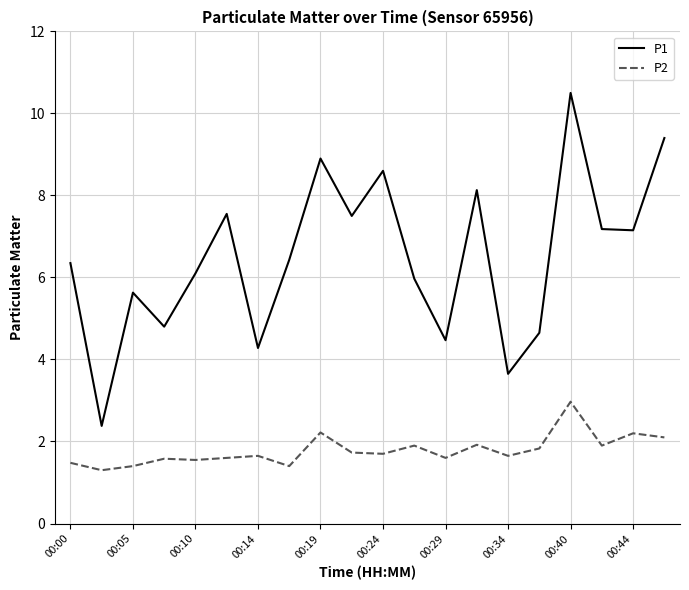

What is the sum of all P2 values?

35.7